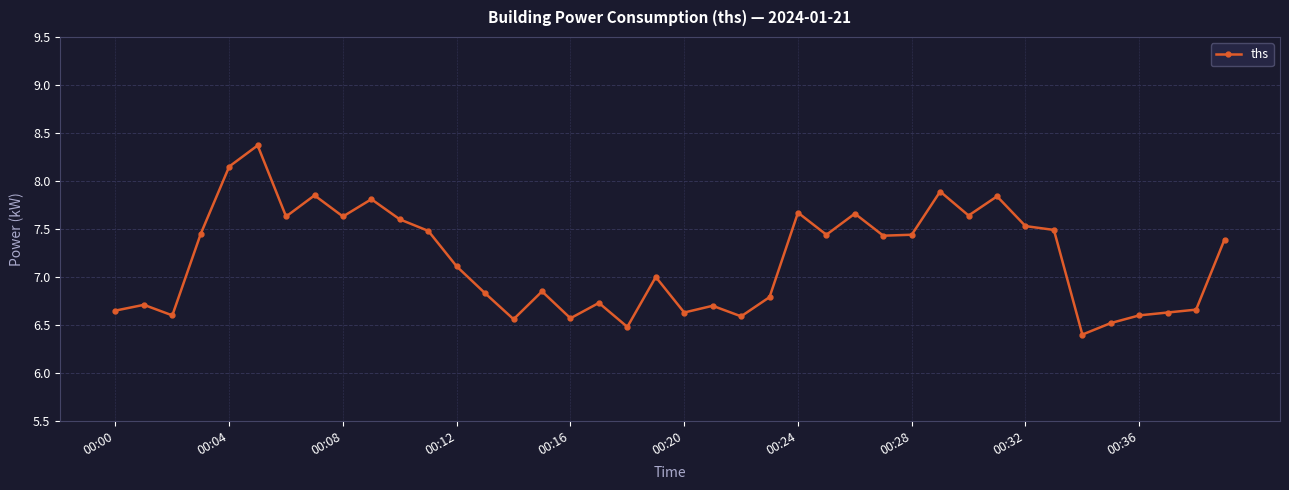

What is the greatest value displayed?

8.4